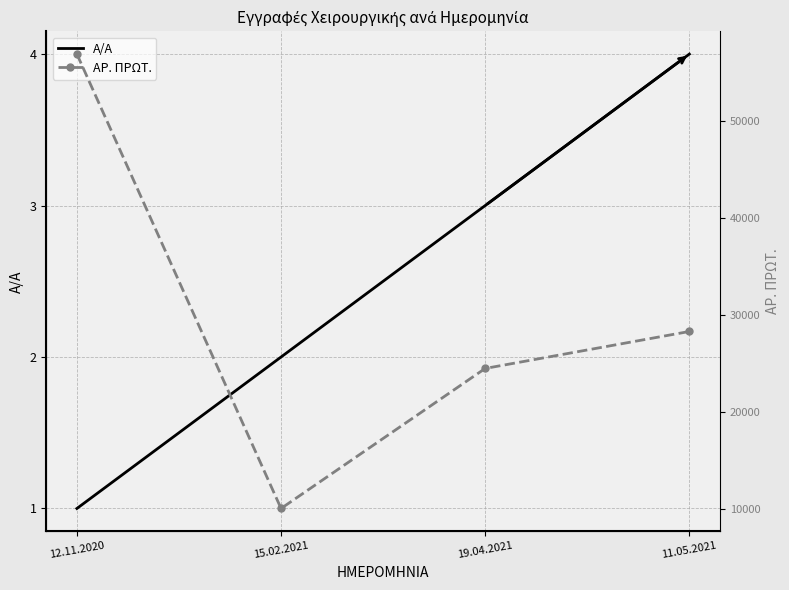

The value of Α/Α at 15.02.2021 is 2. True or false?

True